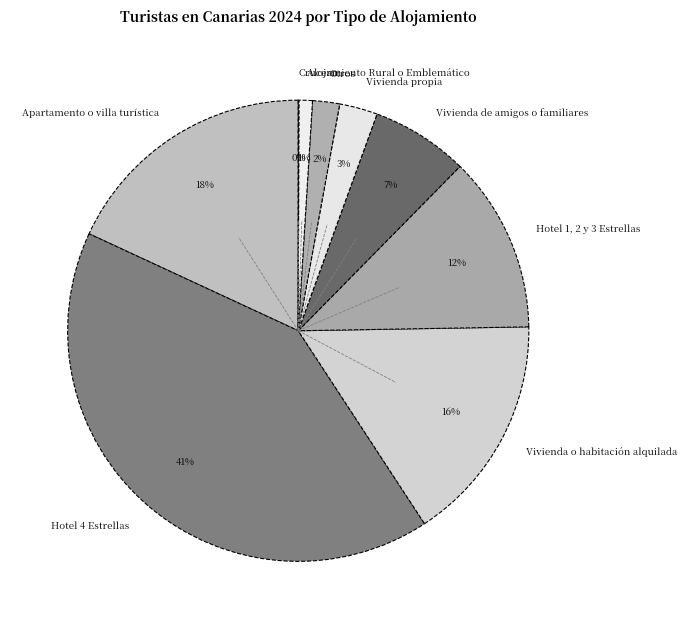

What is the largest slice in the pie chart?

Hotel 4 Estrellas